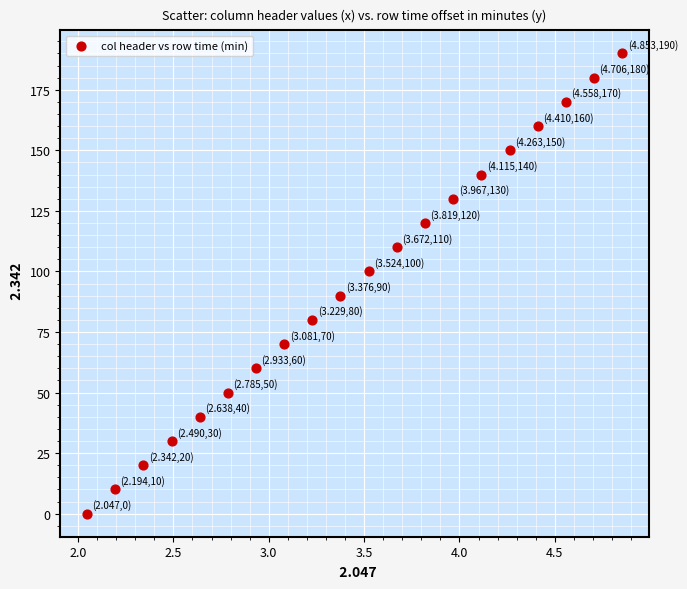

What is the range of Y values (max minus min)?

190